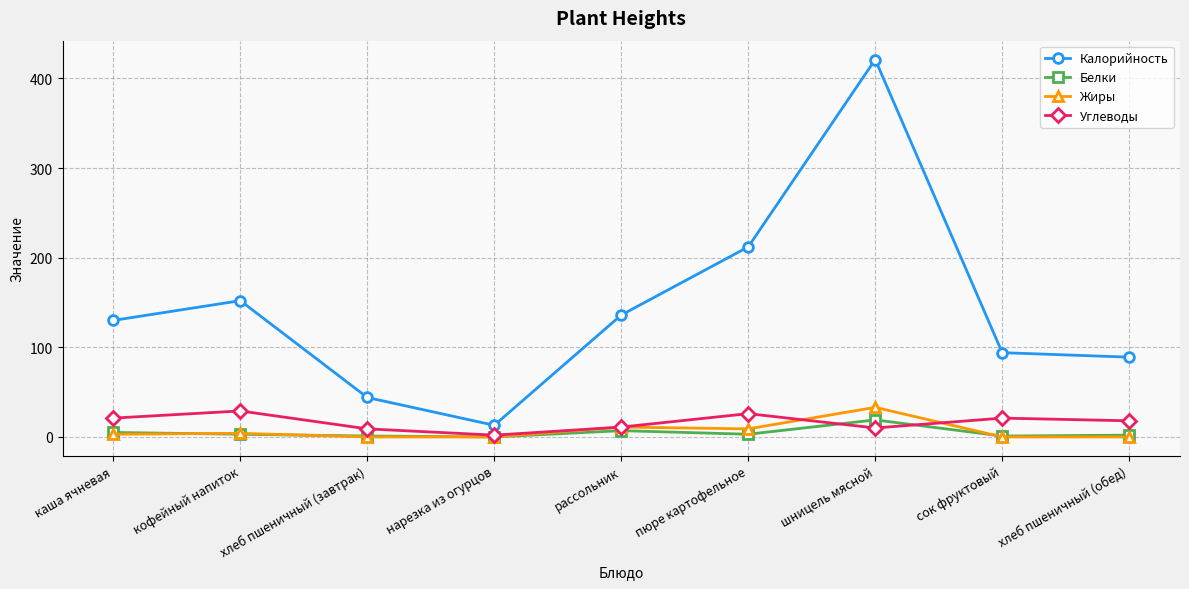

What is the difference between the second highest and minimum values in the Белки series?

7